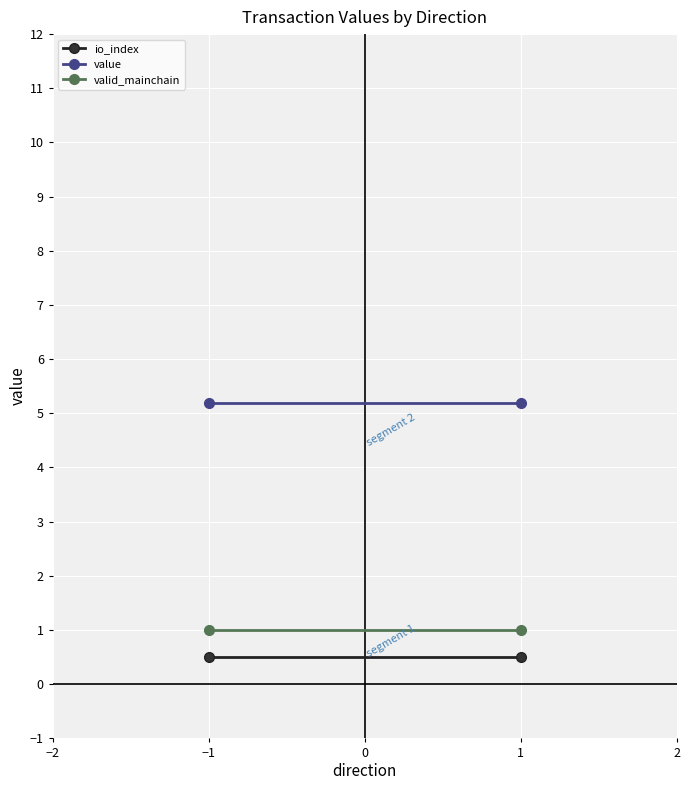

Read the io_index value at 1.

0.5